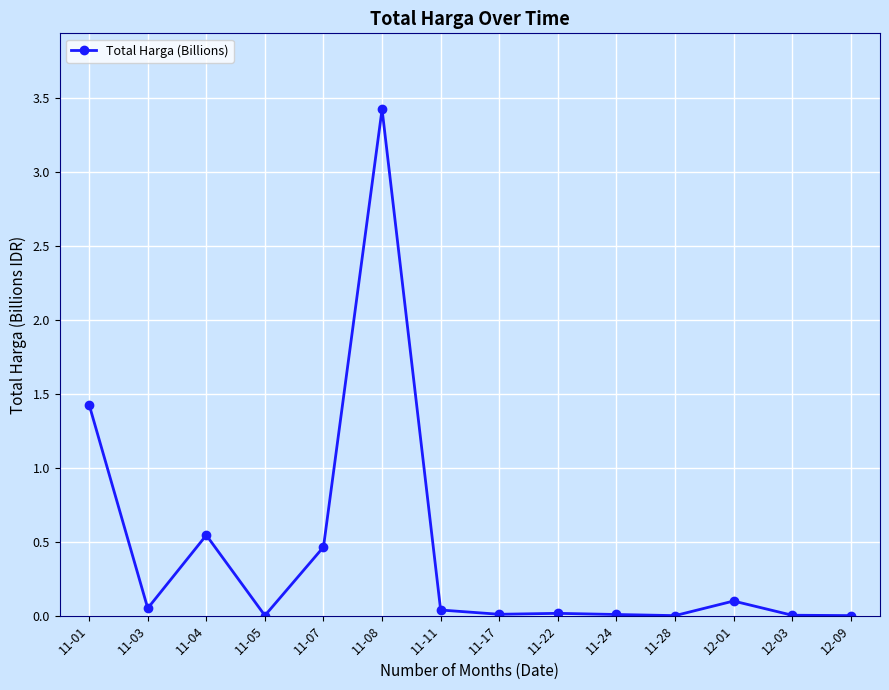

What is the average value?

0.4